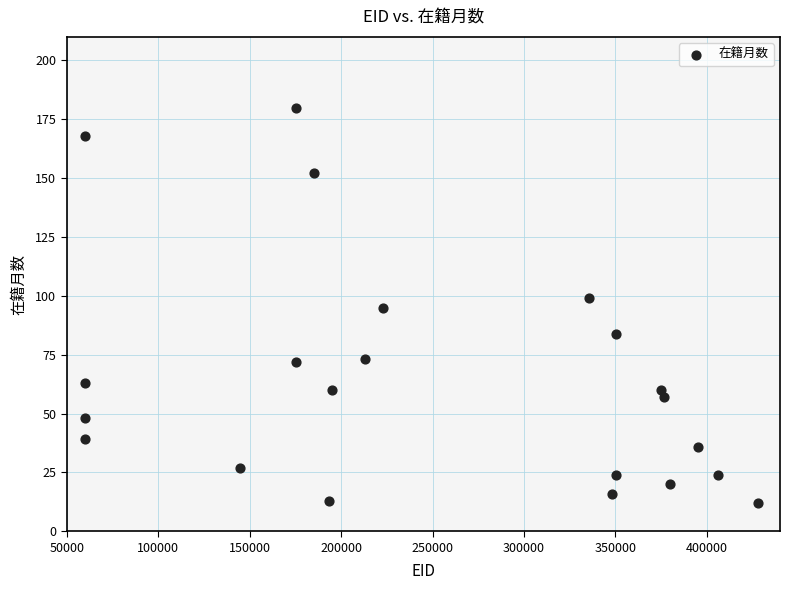

What is the range of X values (max minus min)?

367878